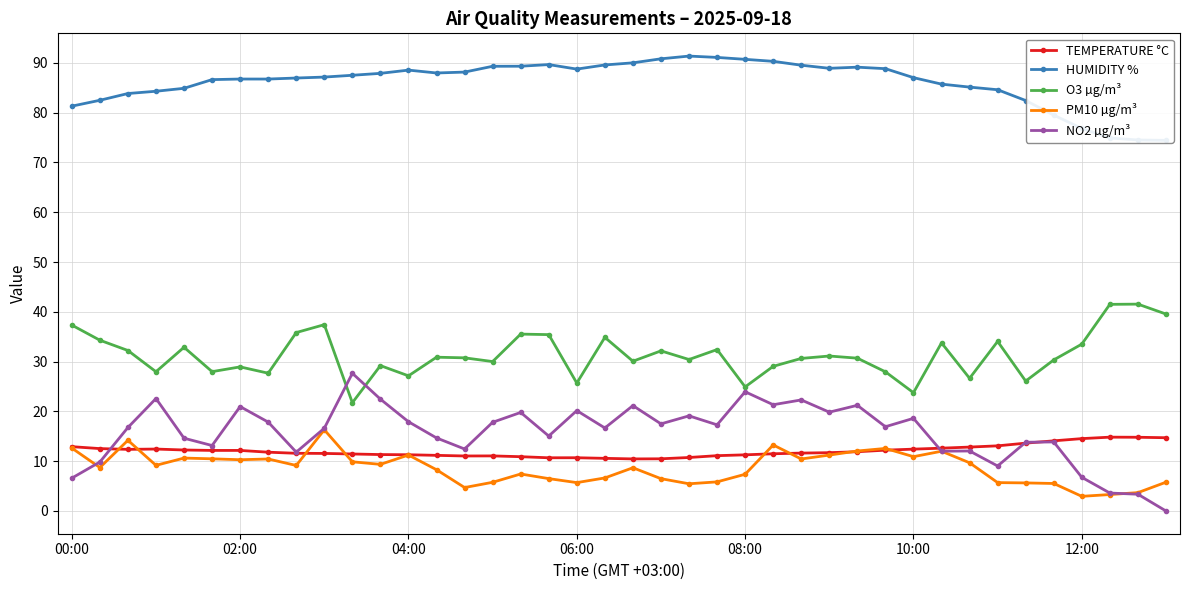

How many interior local valleys does the HUMIDITY % series have?

4